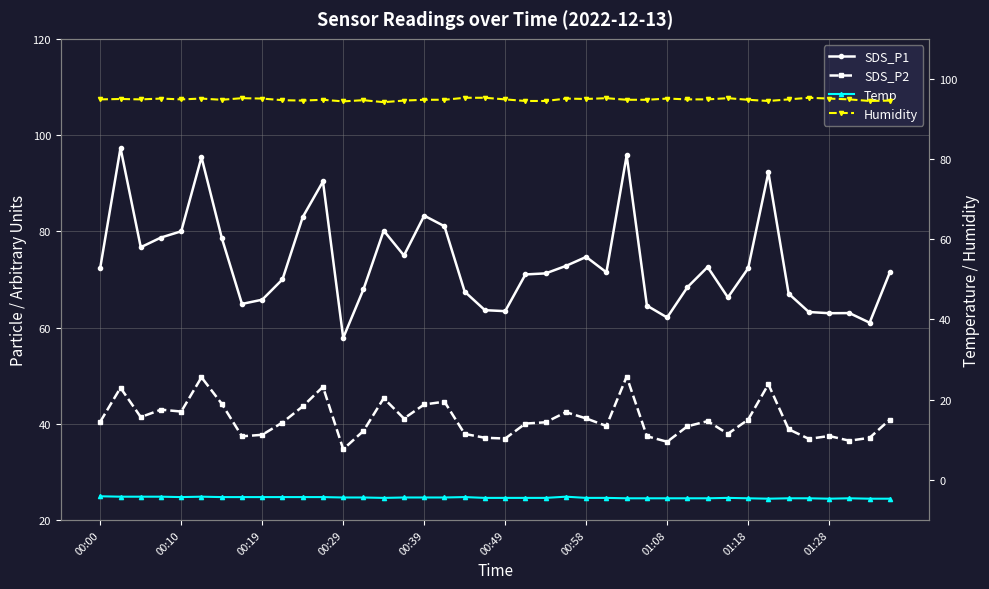

True or false: SDS_P1 and SDS_P2 cross at least once.

False